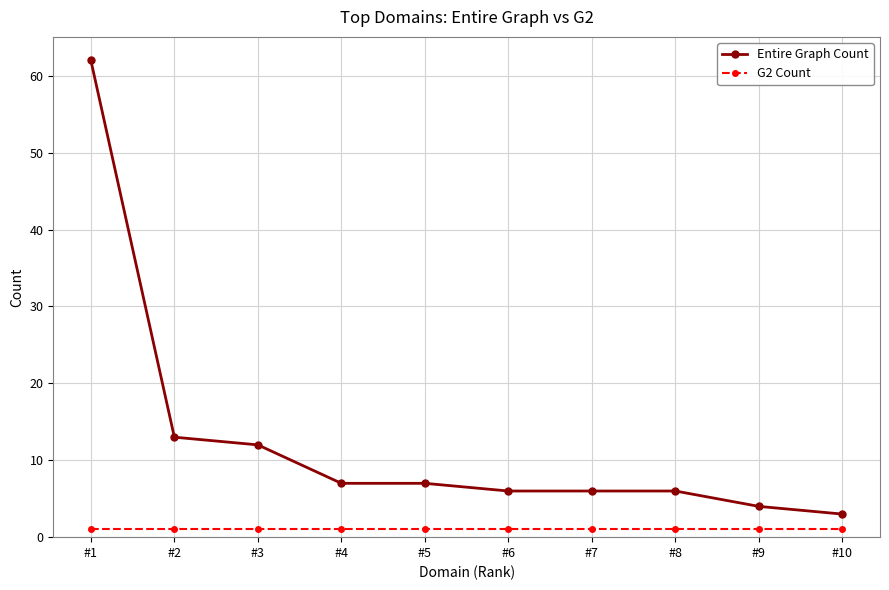

Count the number of data series in this chart.

2